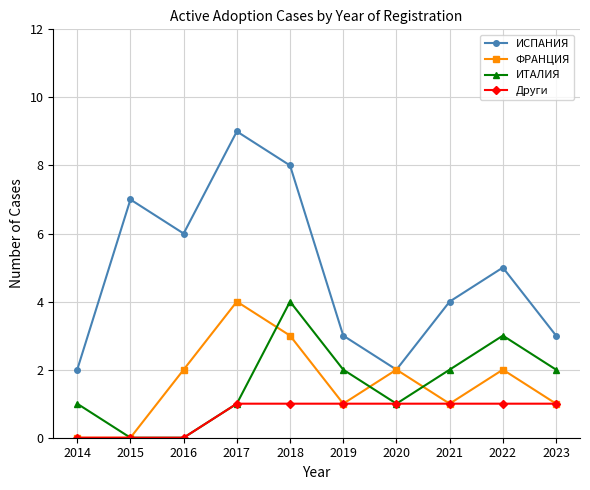

The Други series shows 1 at 2019. True or false?

True